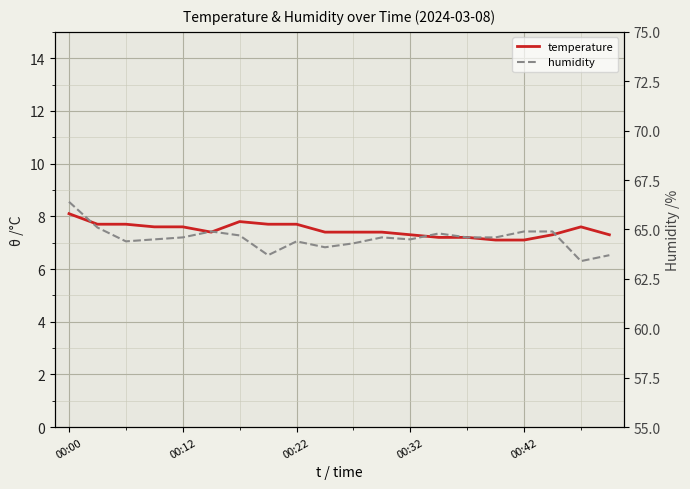

At how many categories does at least one series exceed 47?

20